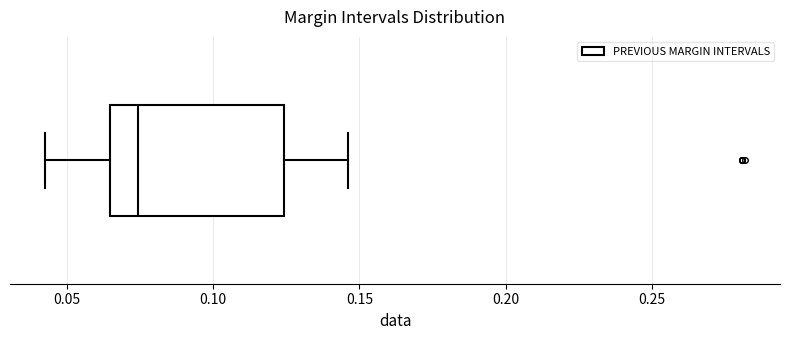

Read this box plot against the x-axis: the position of the median line, the range covered by the box, and the ends of both whiskers. The values are not printed on the chart, so give them approximately, as read against the axis.

median 0.075, box 0.065 to 0.125, whiskers 0.040 to 0.145